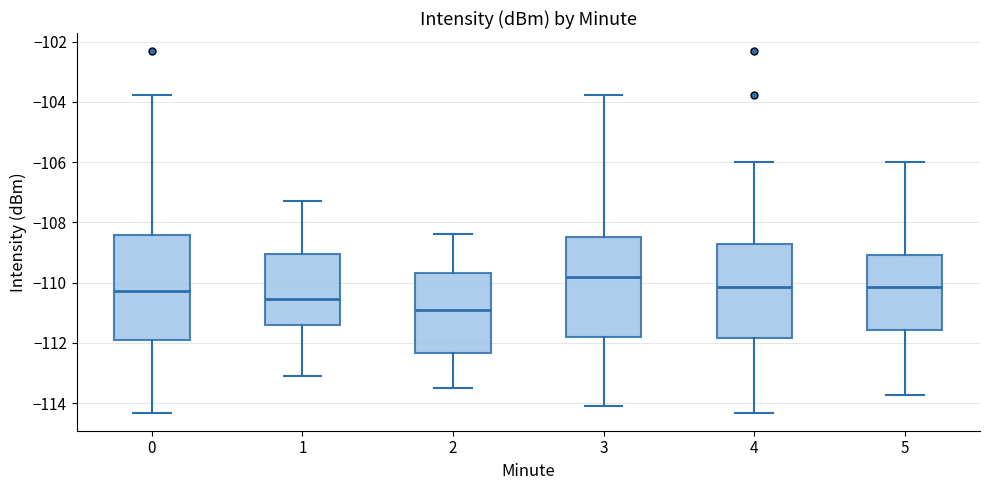

Reading left to right, read every box against the y-axis: the position of its median line, the range the box covers, and the ends of its whiskers. The values are not printed on the chart, so give them approximately, as read against the axis.

0: median -110.2, box -111.8 to -108.4, whiskers -114.4 to -103.8
1: median -110.6, box -111.4 to -109.0, whiskers -113.0 to -107.2
2: median -110.8, box -112.4 to -109.6, whiskers -113.4 to -108.4
3: median -109.8, box -111.8 to -108.4, whiskers -114.0 to -103.8
4: median -110.2, box -111.8 to -108.8, whiskers -114.4 to -106.0
5: median -110.2, box -111.6 to -109.0, whiskers -113.8 to -106.0